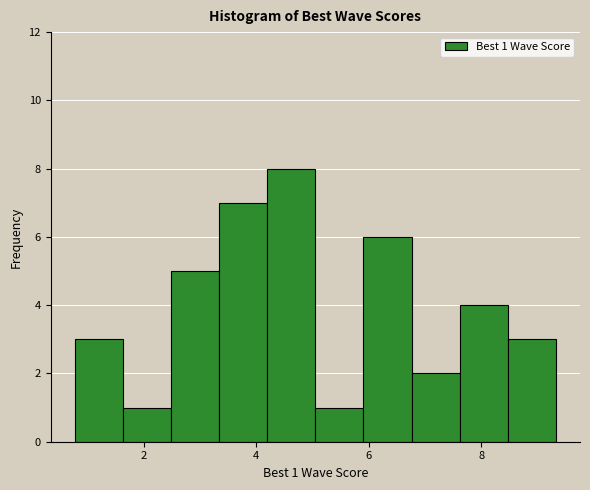

Over which range of the x-axis is the bar tallest?

4.2 to 5.0